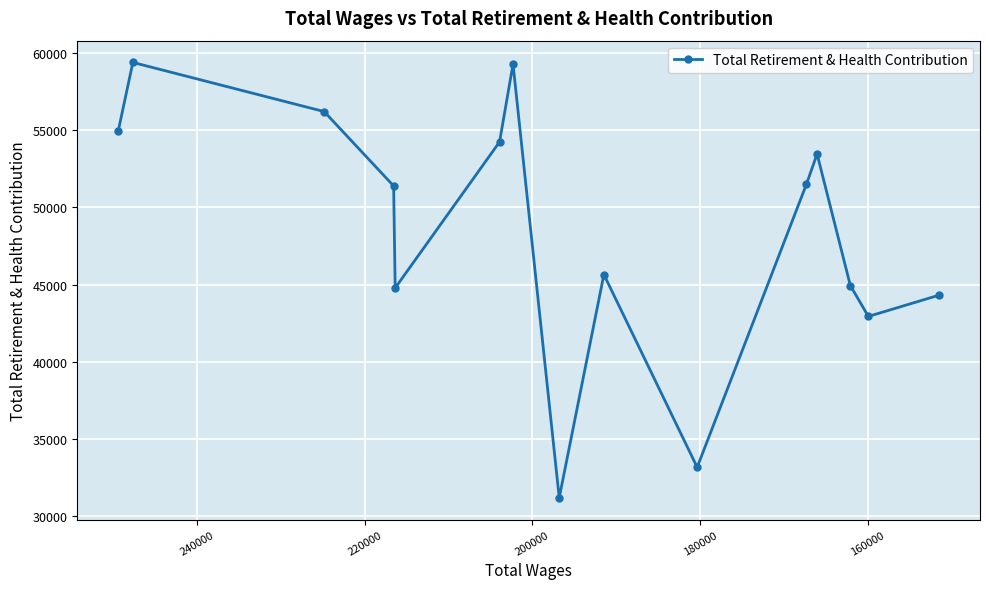

What is the average value?

48495